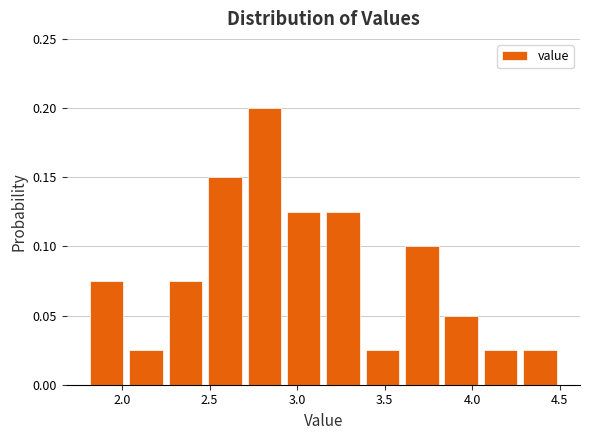

Over which range of the x-axis is the bar tallest?

2.700 to 2.925